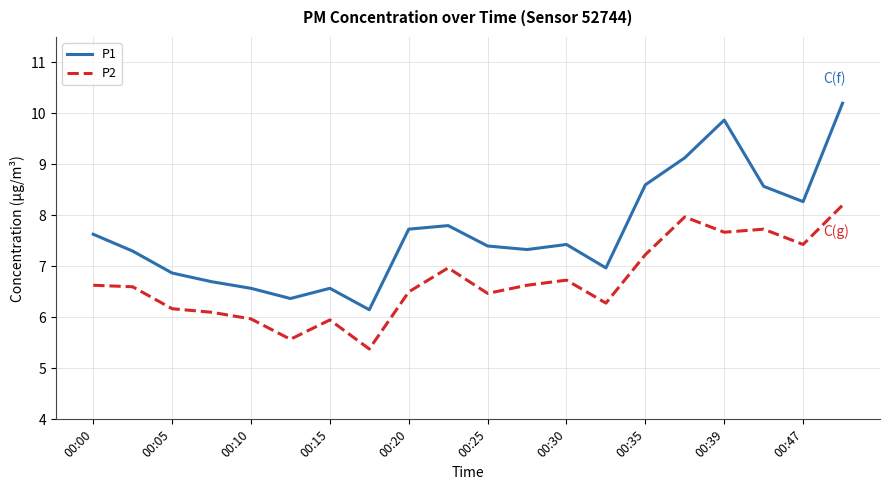

List the series in order of their peak value, lowest first.

P2, P1